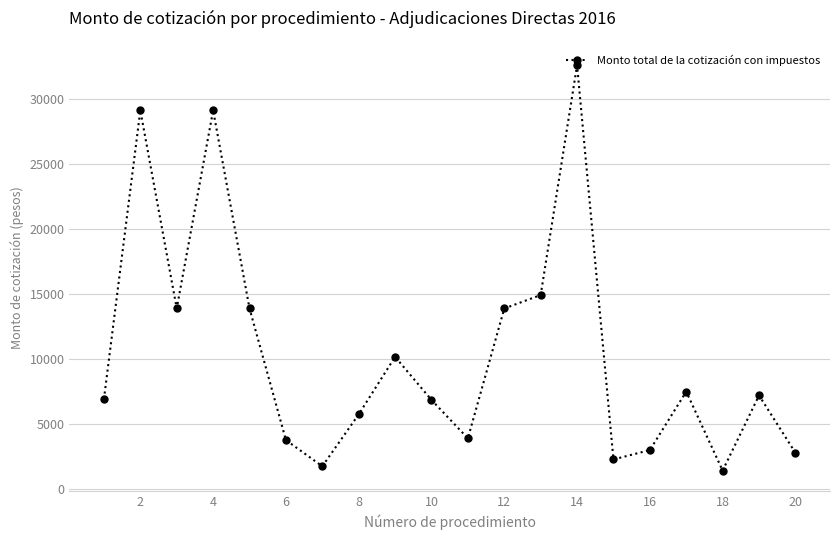

How many interior local peaks (higher than both neighbors) does the data have?

6